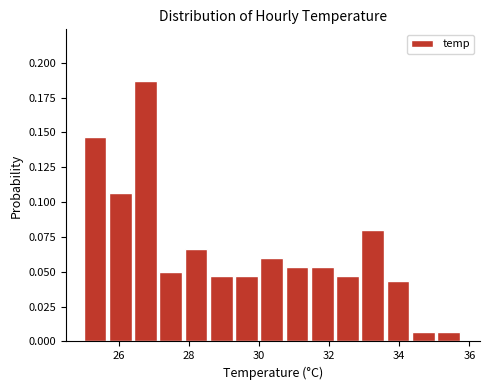

Read against the x-axis, roughly where is the centre of the tallest bar?

26.8